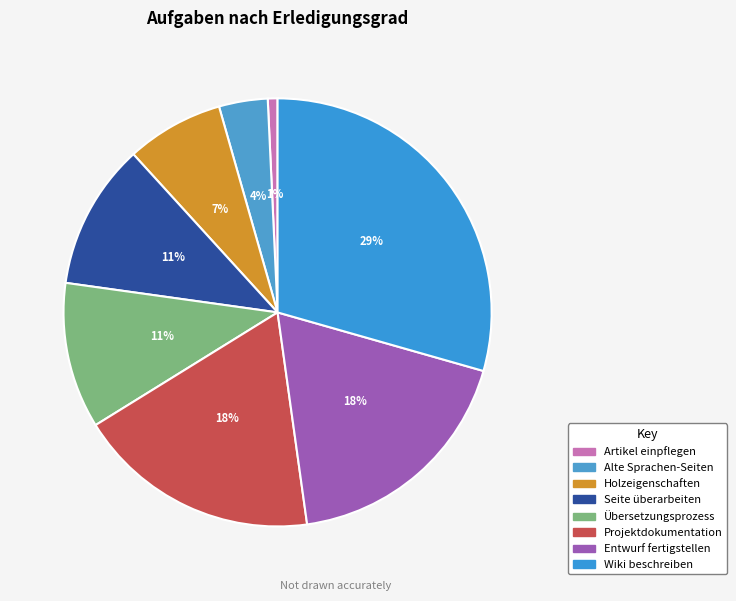

Which category has the smallest portion of the pie?

Artikel in Literatursystem einpflegen